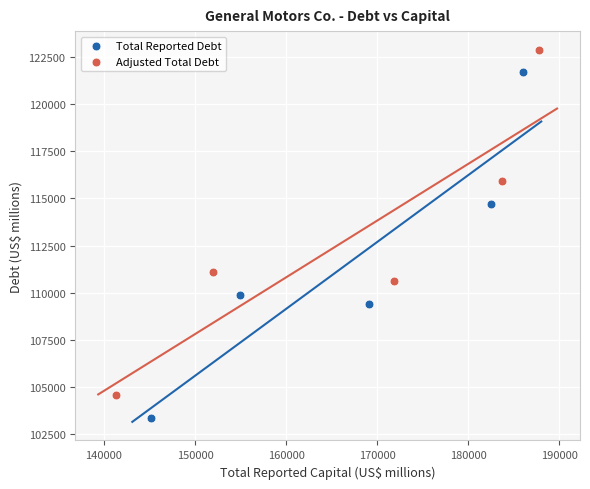

Which series reaches the maximum Y coordinate?

Adjusted Total Debt